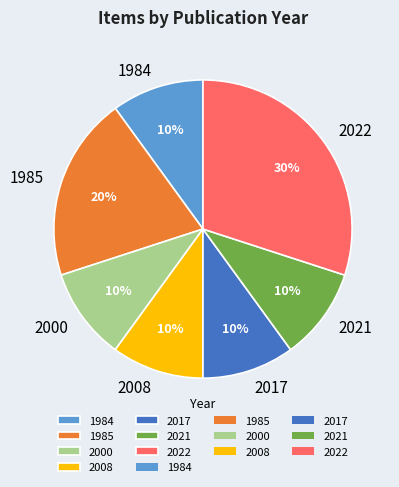

Approximately how many times larger is the value at 2022 compared to 2017?

3.0